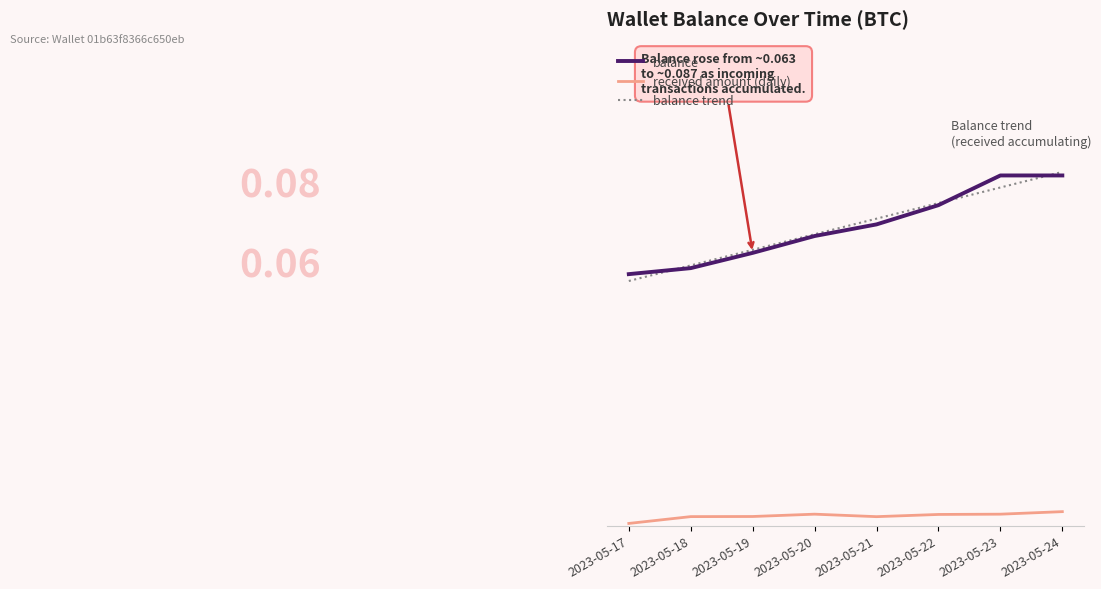

Is this an area chart (filled region under the line)?

No